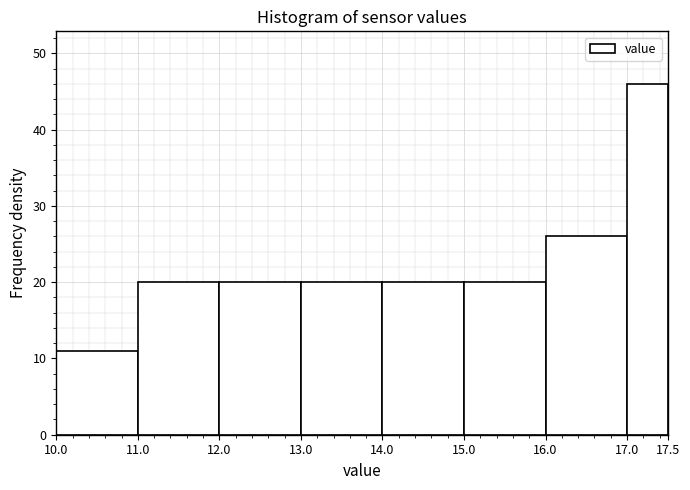

Reading left to right, transcribe this chart: for each bar, give the range it covers on the x-axis and its height. The values are not printed on the chart, so give them approximately, as read against the axis.

10.0 to 11.0: 11
11.0 to 12.0: 20
12.0 to 13.0: 20
13.0 to 14.0: 20
14.0 to 15.0: 20
15.0 to 16.0: 20
16.0 to 17.0: 26
17.0 to 17.5: 46